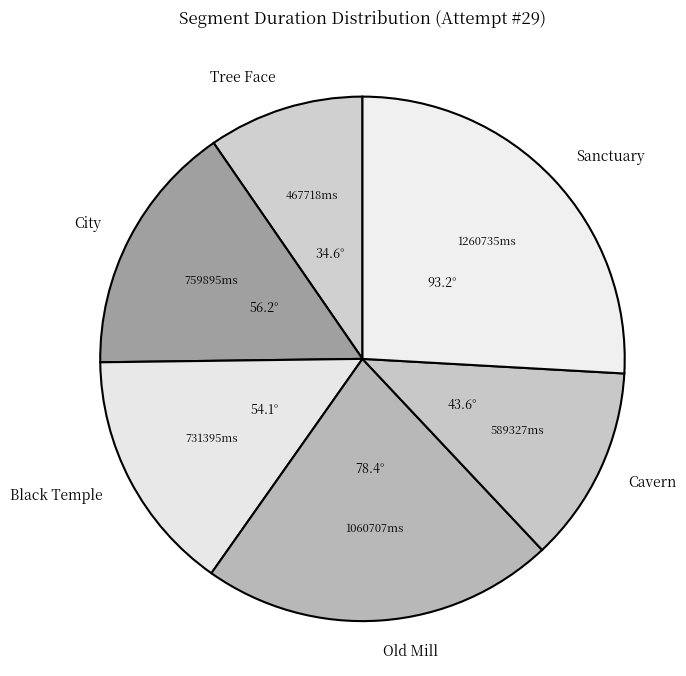

Count the number of slices in the pie.

6